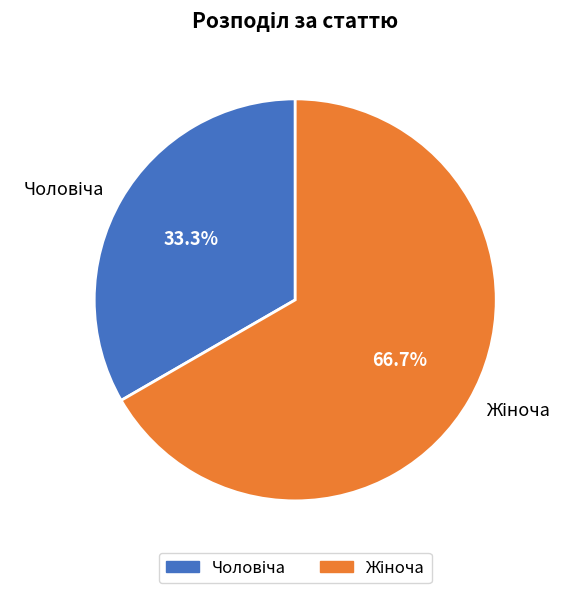

Is there a majority slice in this chart?

Yes